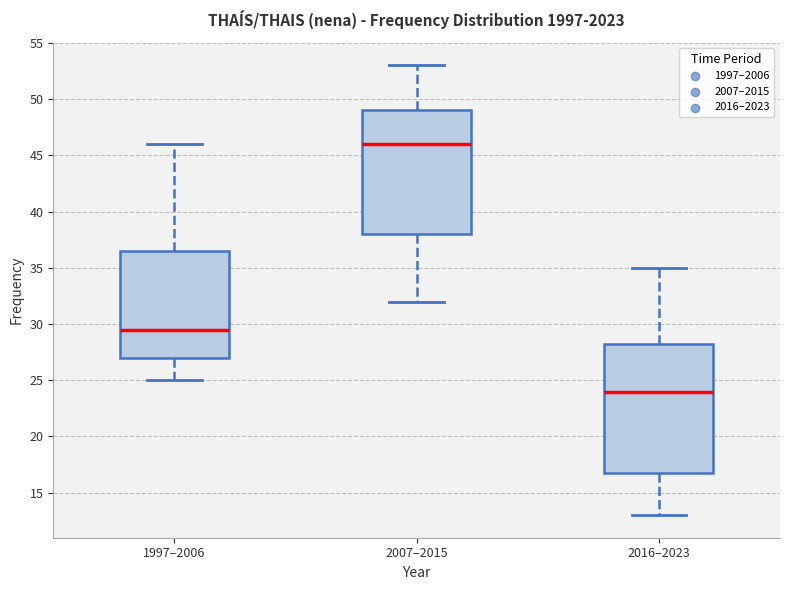

Comparing the boxes themselves (not the whiskers), which one is the tallest?

2016–2023